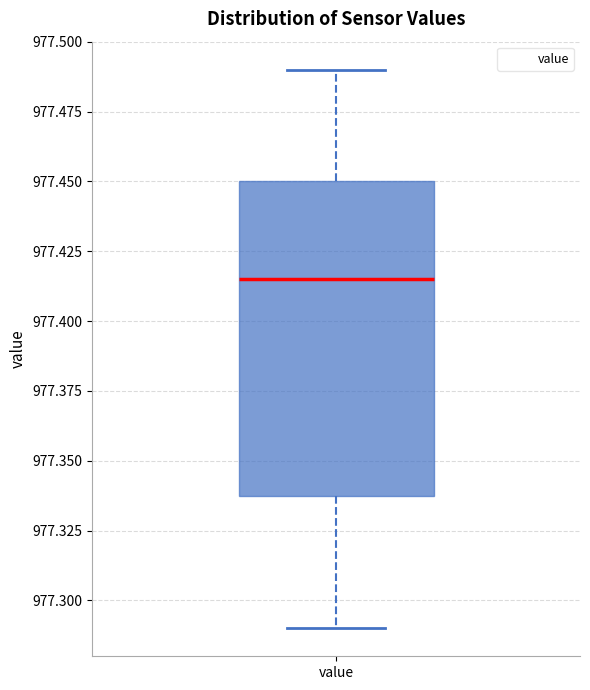

Where is the upper edge of the box for value on the y-axis? The values are not printed on the chart, so give them approximately, as read against the axis.

977.450